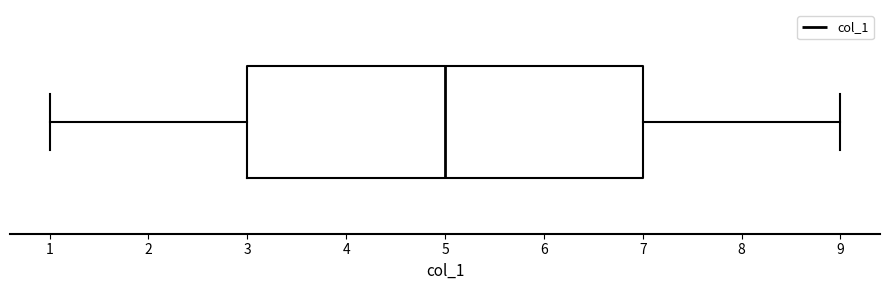

Read this box plot against the x-axis: the position of the median line, the range covered by the box, and the ends of both whiskers. The values are not printed on the chart, so give them approximately, as read against the axis.

median 5, box 3 to 7, whiskers 1 to 9